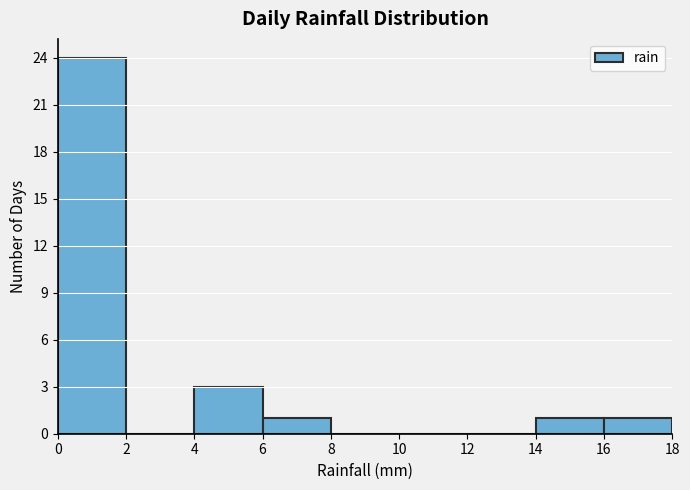

Which range on the x-axis has the tallest bar?

0 to 2